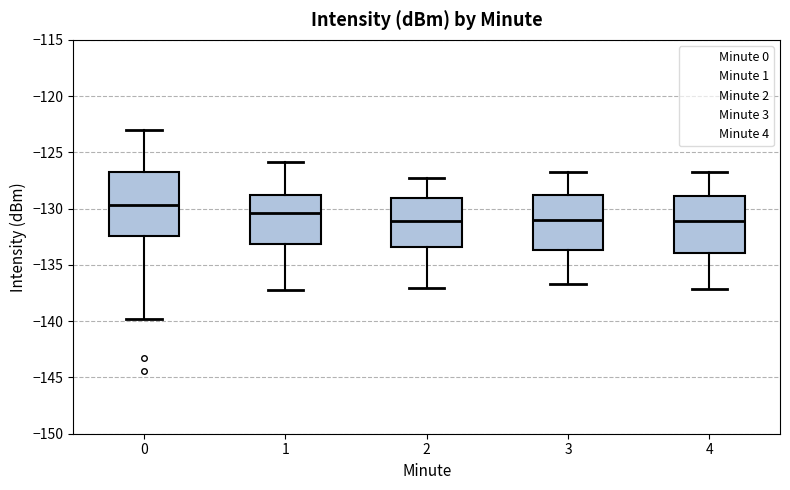

Which box is the tallest, from its lower edge to its upper edge?

0